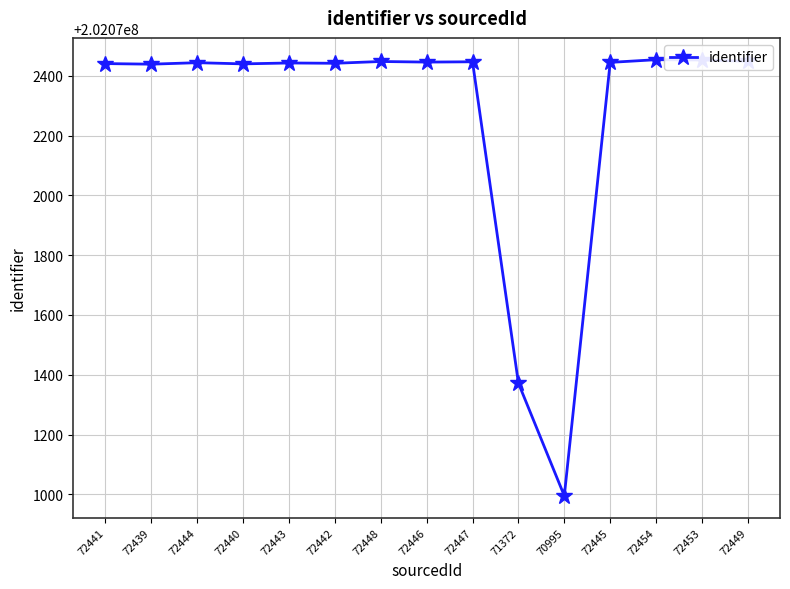

What is the value of the 5th point from the left?

202072443